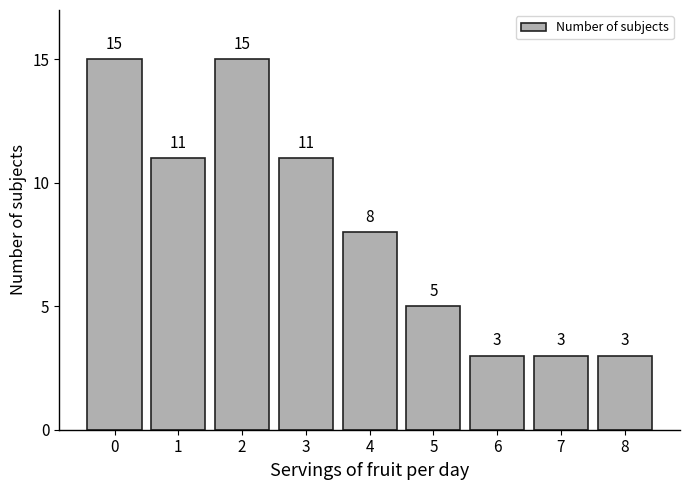

Reading left to right, extract all data points from this chart.

15	11	15	11	8	5	3	3	3